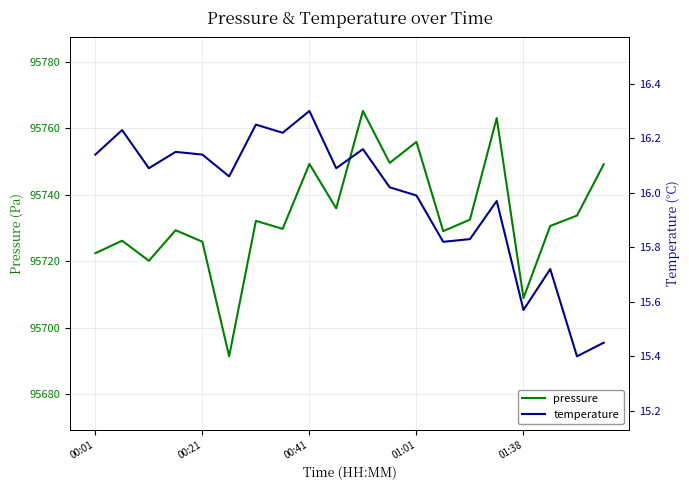

What is the label of the 20th point from the right?

00:01